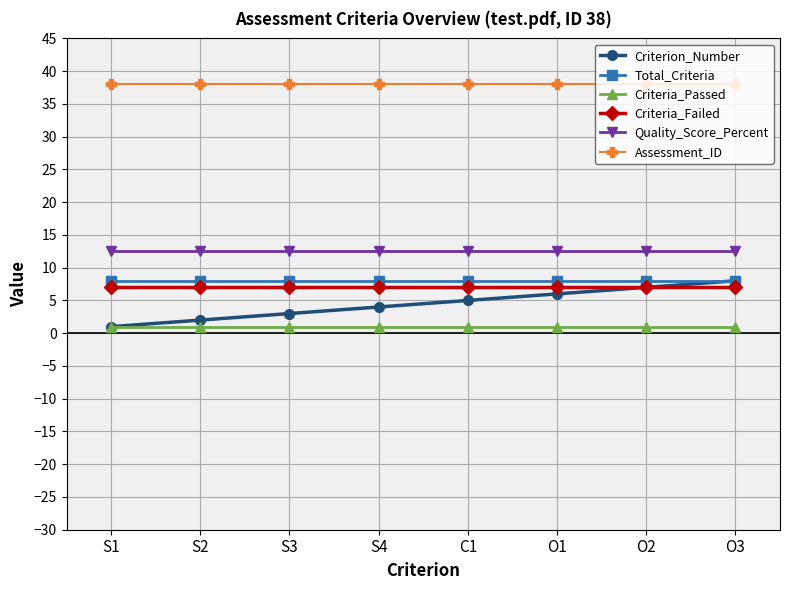

What is the approximate value of Criteria_Passed at S2?

1.0